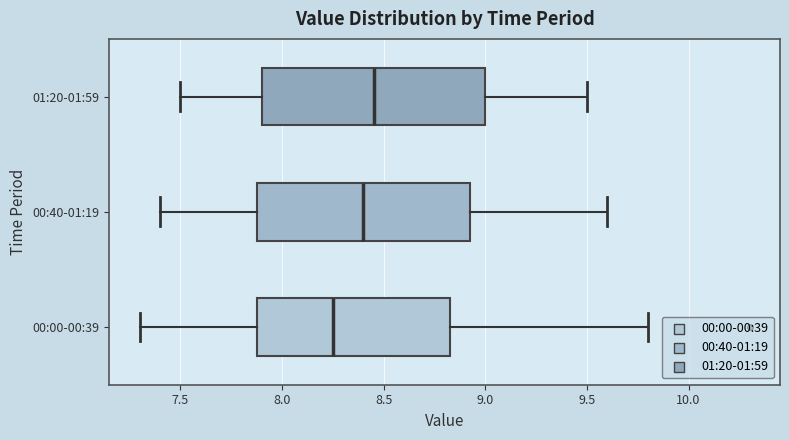

Where is the left edge of the box for 00:00-00:39 on the x-axis? The values are not printed on the chart, so give them approximately, as read against the axis.

7.90